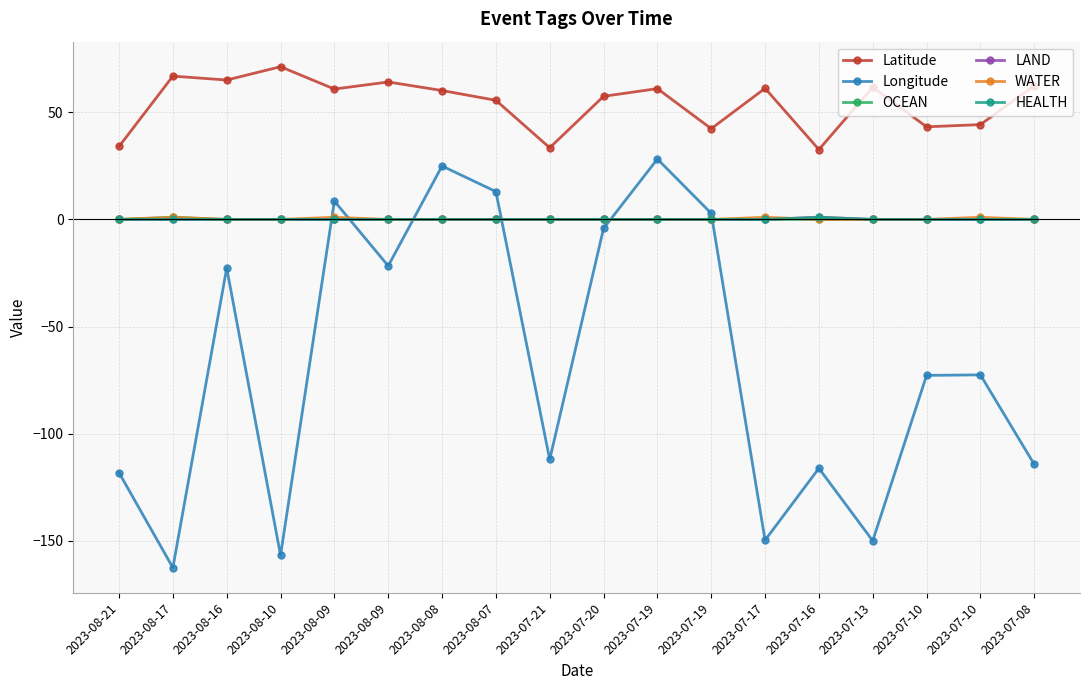

At which label does LAND reach its peak?

2023-07-16